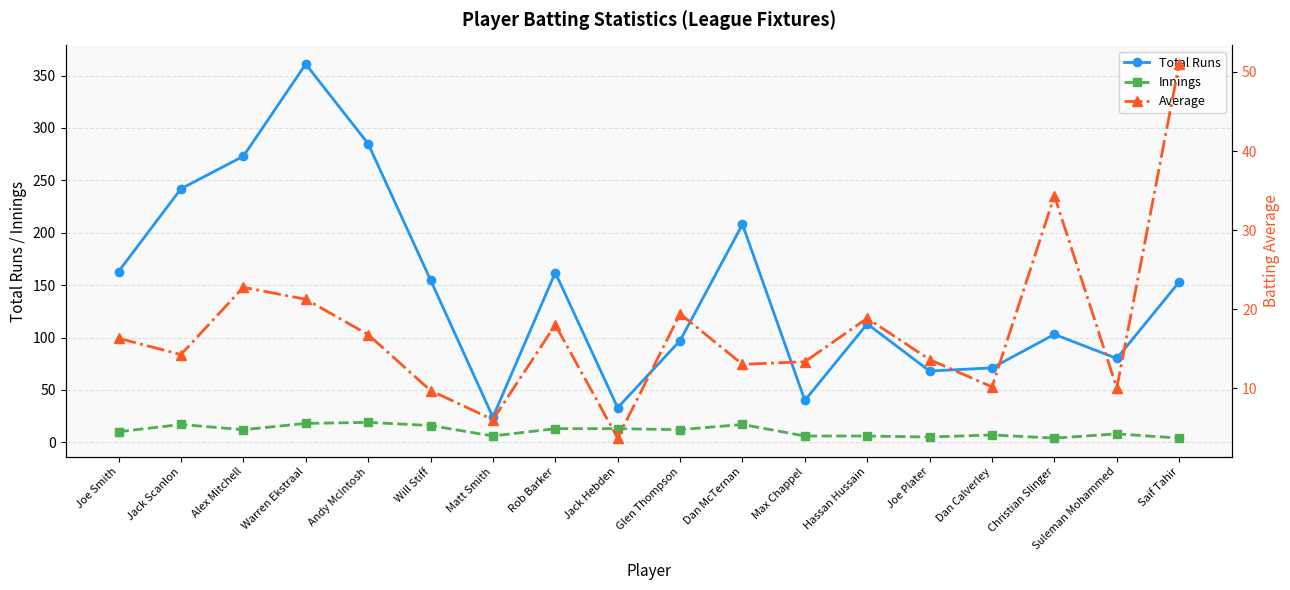

True or false: Average has more than 2 points higher than both neighbors.

True